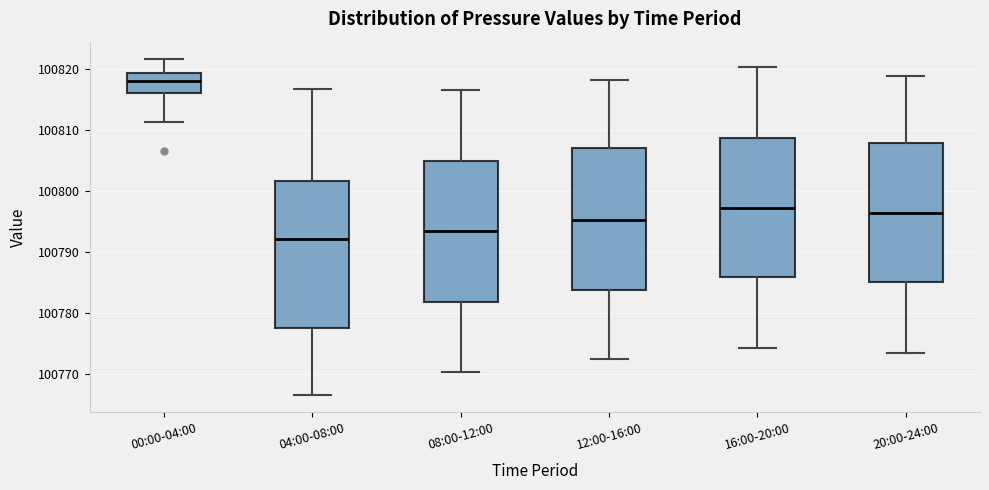

Which box has the lowest median line?

04:00-08:00